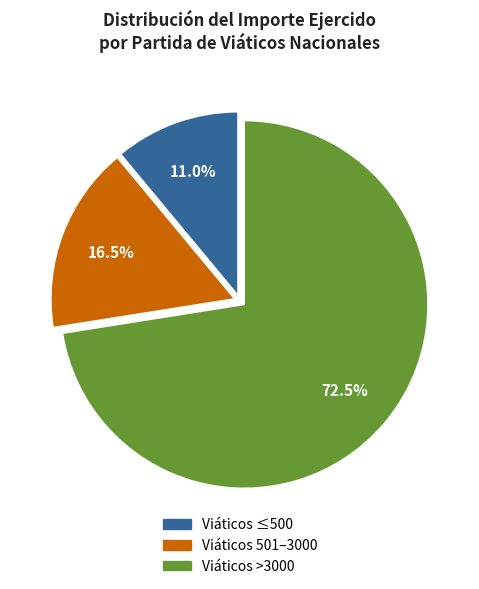

Is there any slice that represents more than half of the pie?

Yes